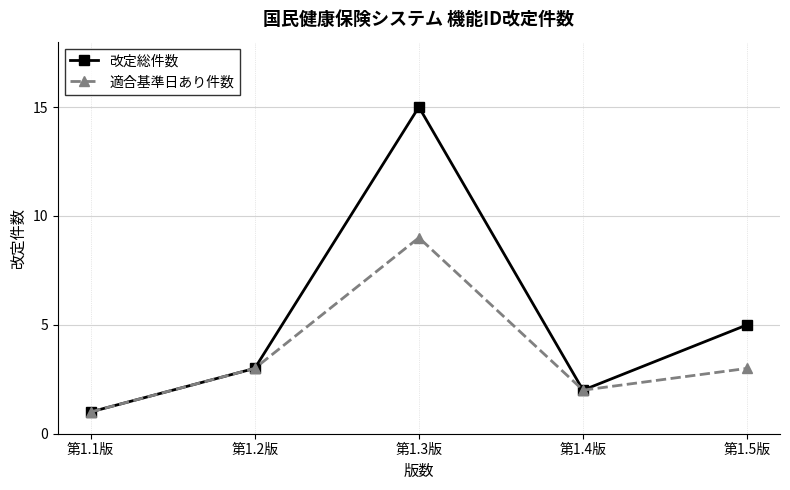

True or false: 改定総件数 has a value of 8 at 第1.5版.

False